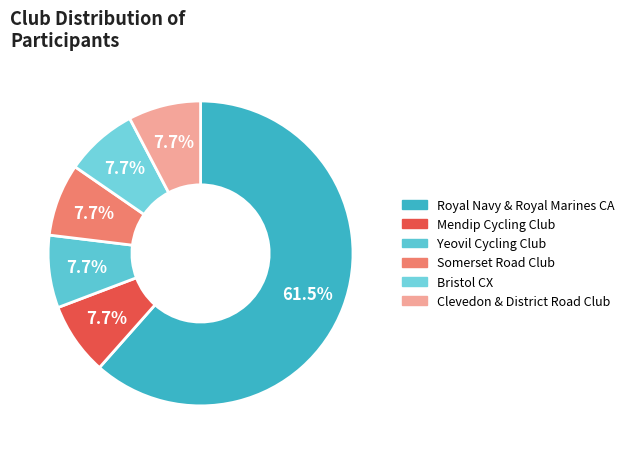

What percentage is the Mendip Cycling Club slice, to the nearest percent?

8%